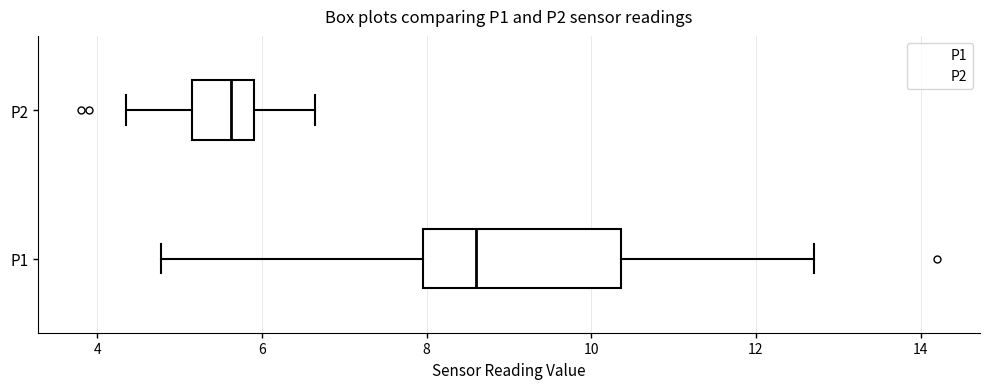

Which box's median line is the furthest to the left?

P2